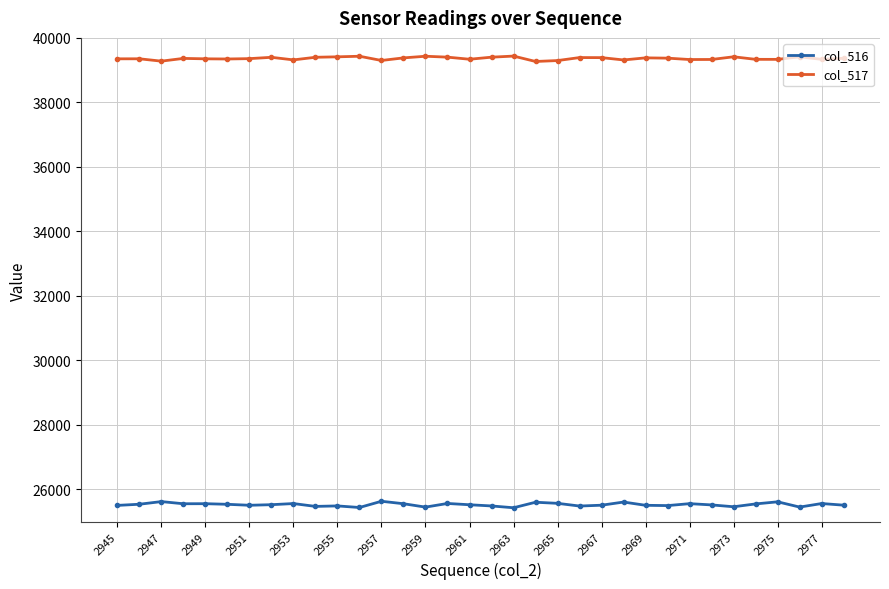

What is the value of the col_517 point at the 33rd from the left?

39335